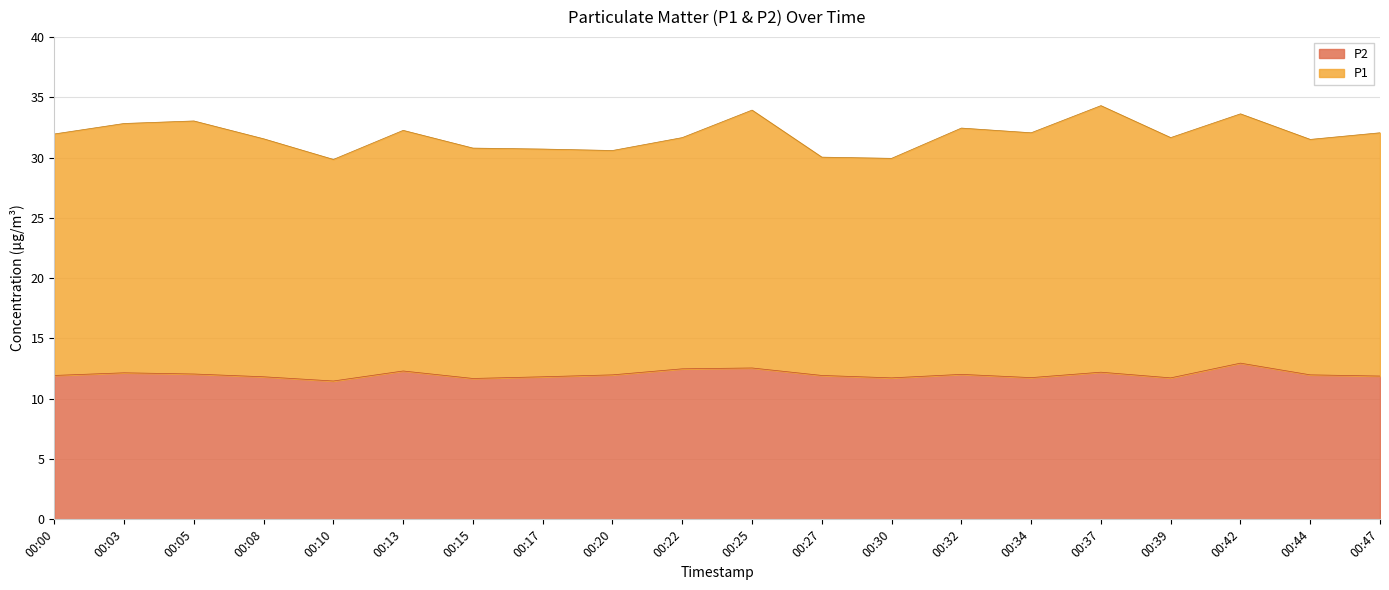

What is the change in value from 00:42 to 00:47?

-1.1